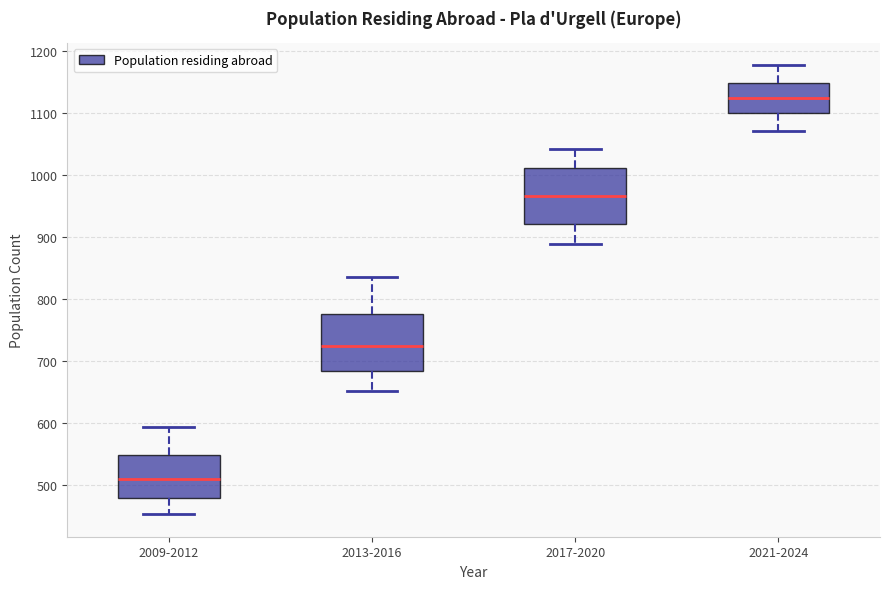

Reading left to right, transcribe this box plot: for each box, give where its median line is, the range the box spans, and where its two whiskers end, as read against the y-axis. The values are not printed on the chart, so give them approximately, as read against the axis.

2009-2012: median 510, box 480 to 550, whiskers 450 to 590
2013-2016: median 720, box 680 to 780, whiskers 650 to 840
2017-2020: median 970, box 920 to 1010, whiskers 890 to 1040
2021-2024: median 1120, box 1100 to 1150, whiskers 1070 to 1180